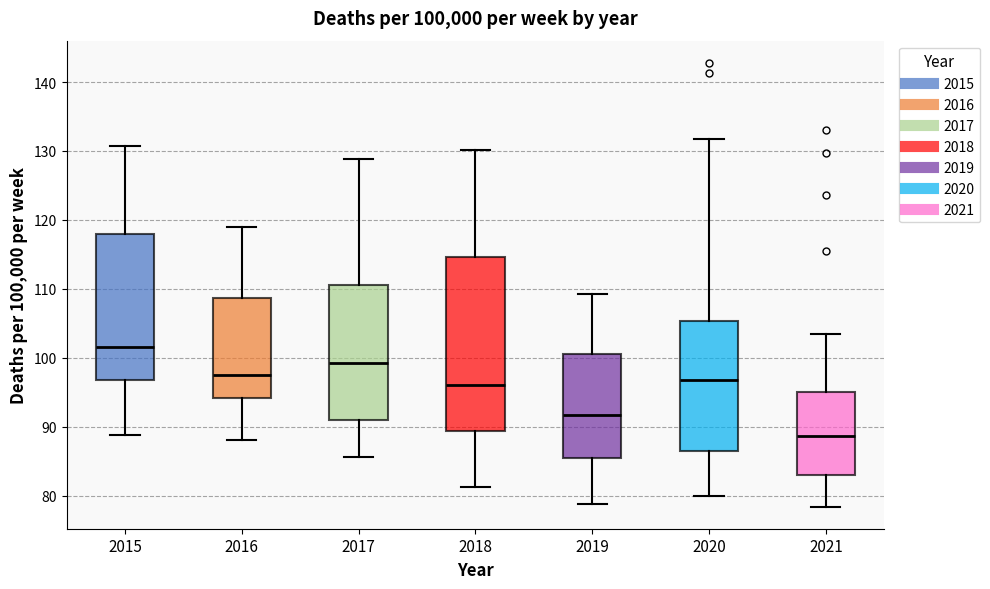

Reading left to right, read every box against the y-axis: the position of its median line, the range the box covers, and the ends of its whiskers. The values are not printed on the chart, so give them approximately, as read against the axis.

2015: median 102, box 97 to 118, whiskers 89 to 131
2016: median 98, box 94 to 109, whiskers 88 to 119
2017: median 99, box 91 to 111, whiskers 86 to 129
2018: median 96, box 89 to 115, whiskers 81 to 130
2019: median 92, box 86 to 101, whiskers 79 to 109
2020: median 97, box 87 to 105, whiskers 80 to 132
2021: median 89, box 83 to 95, whiskers 78 to 103